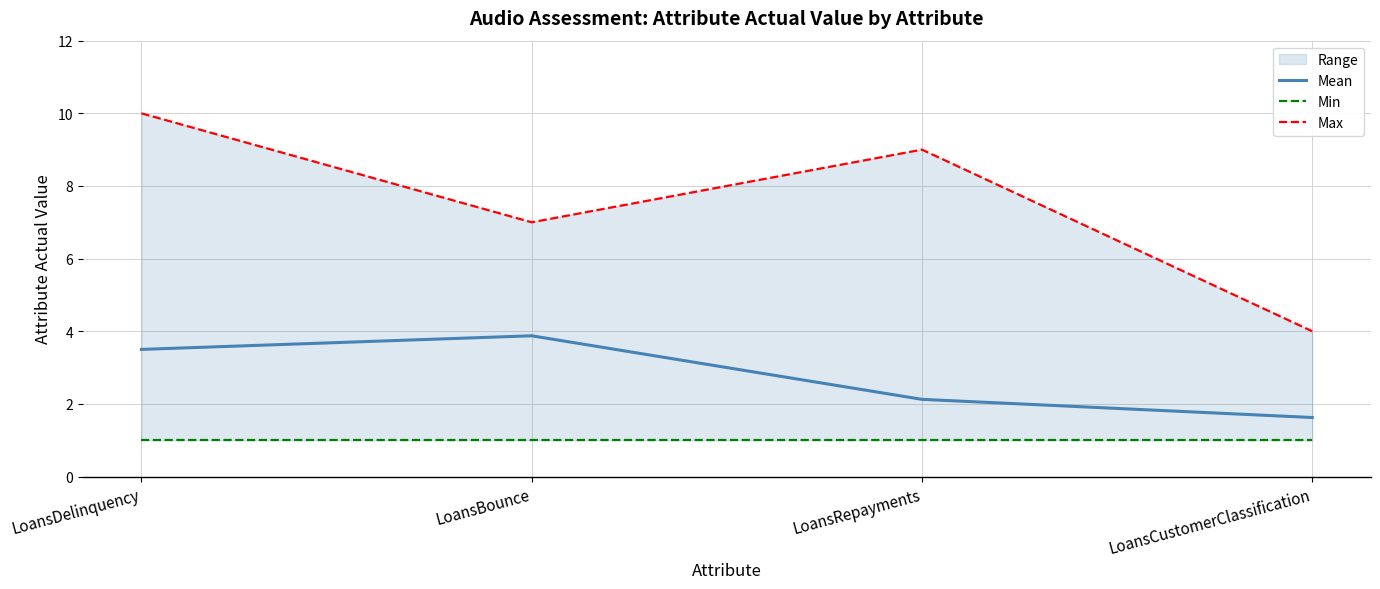

Does the chart have visible grid lines?

Yes